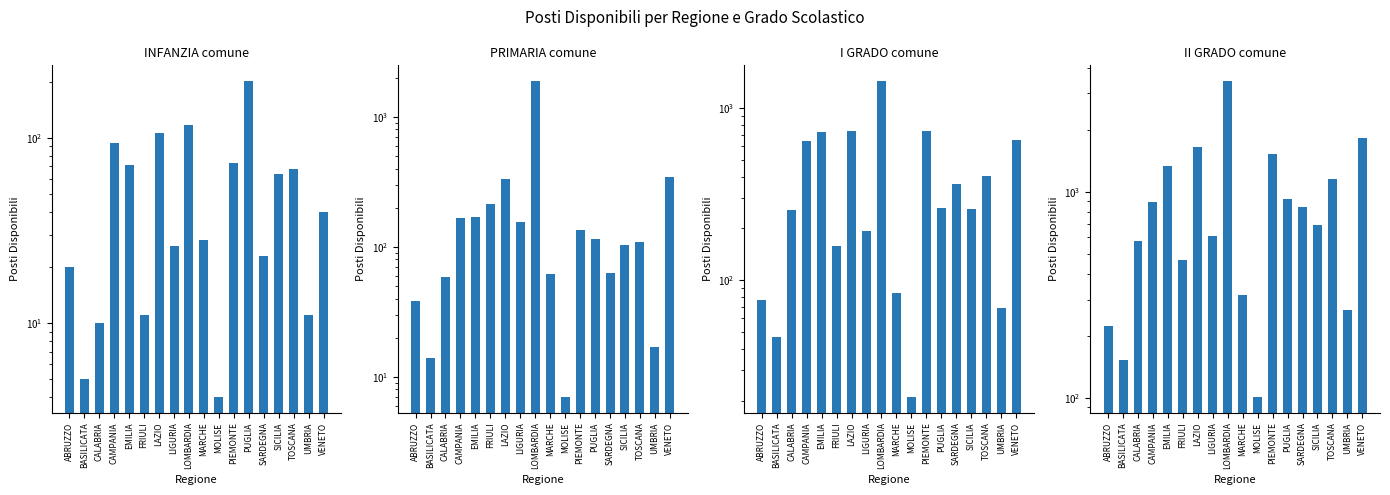

The II GRADO comune series shows 2534 at PIEMONTE. True or false?

False